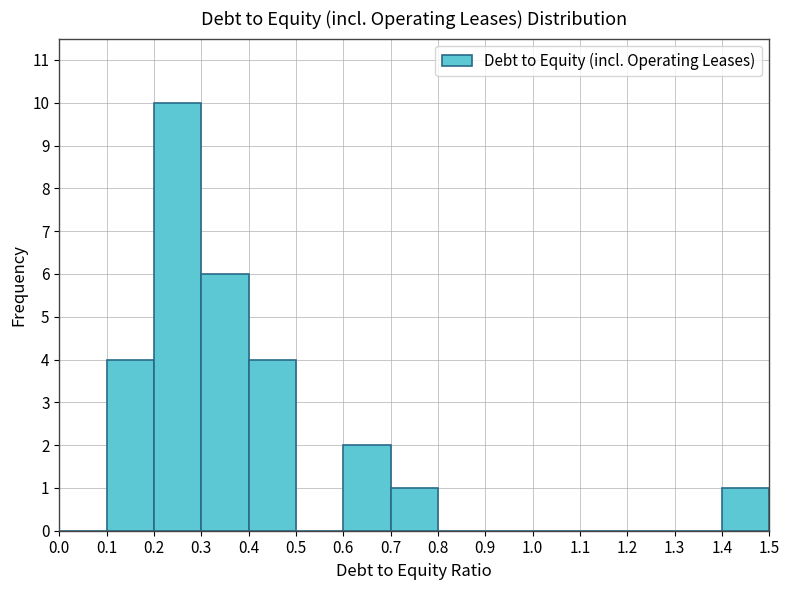

Which range on the x-axis has the tallest bar?

0.2 to 0.3